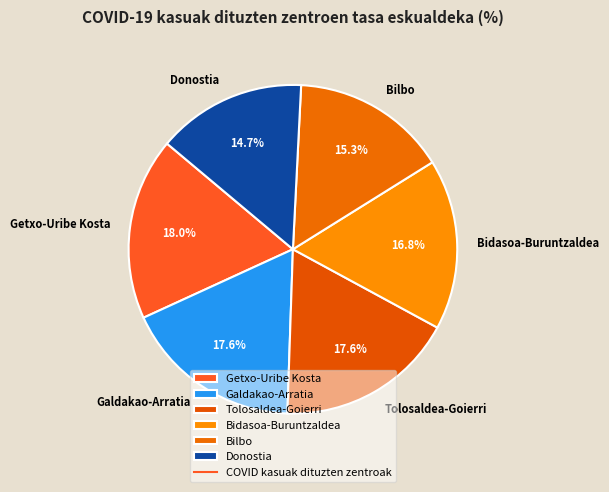

Count the number of slices in the pie.

6